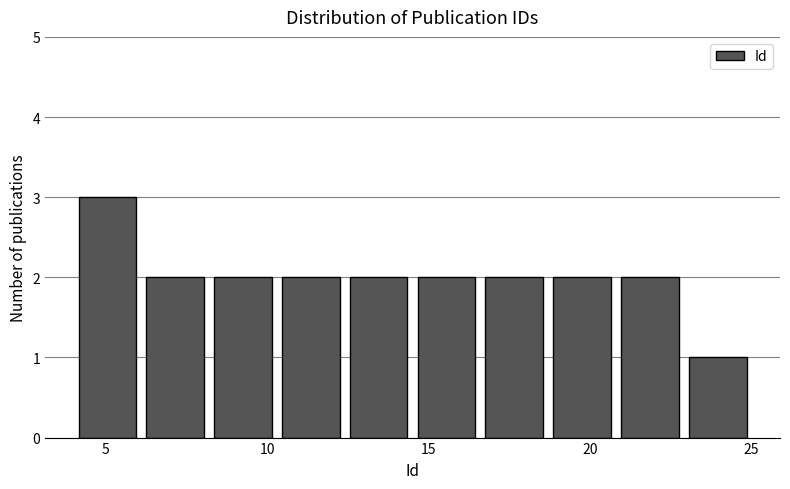

Reading left to right, transcribe this chart: for each bar, give the range it covers on the x-axis and its height. Neither the bar edges nor the heights are printed on the chart, so give them approximately, as read against the axes.

4.0 to 6.1: 3
6.1 to 8.2: 2
8.2 to 10.3: 2
10.3 to 12.4: 2
12.4 to 14.5: 2
14.5 to 16.6: 2
16.6 to 18.7: 2
18.7 to 20.8: 2
20.8 to 22.9: 2
22.9 to 25.0: 1